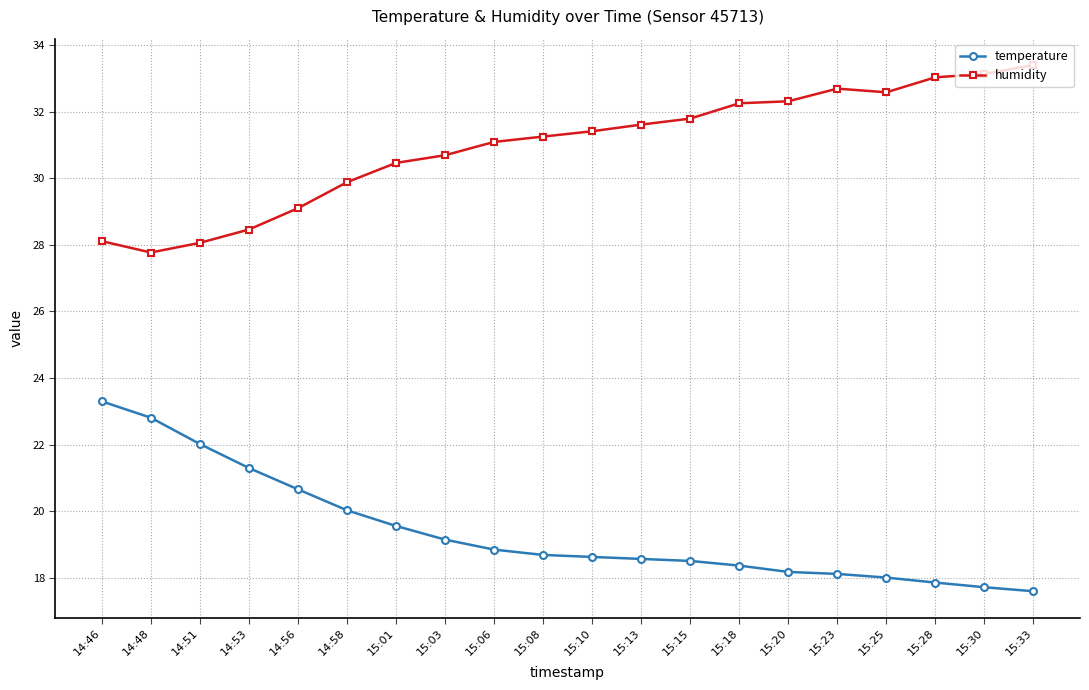

The value of humidity at 14:51 is 28.1. True or false?

True